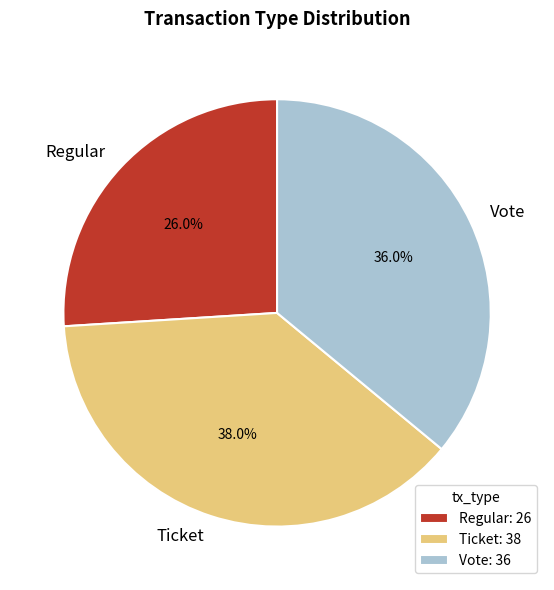

Combined, do Ticket and Regular account for over 50%?

Yes